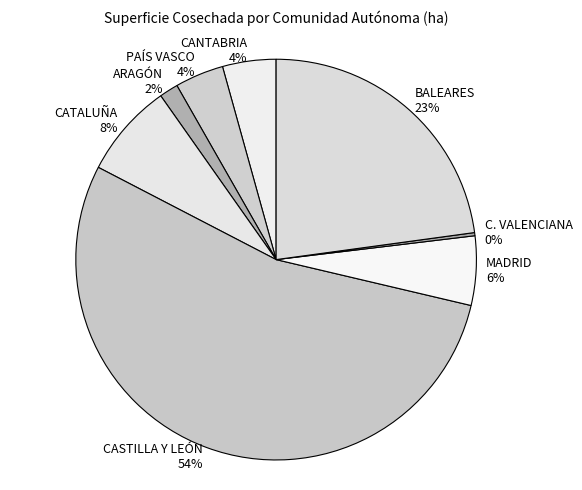

Does CASTILLA Y LEÓN account for over 50% of the chart?

Yes